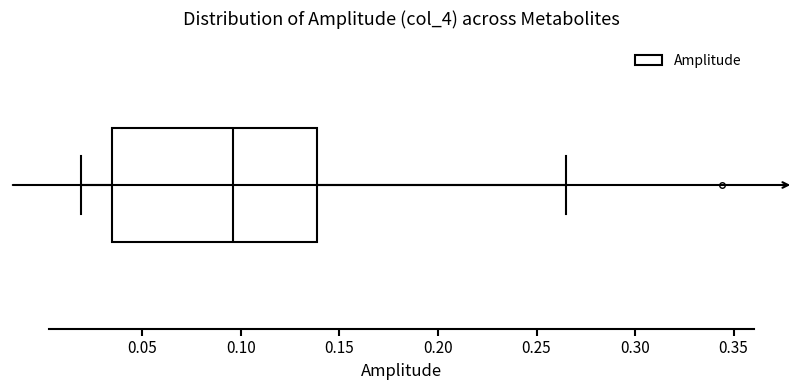

Where is the right edge of the box on the x-axis? The values are not printed on the chart, so give them approximately, as read against the axis.

0.140